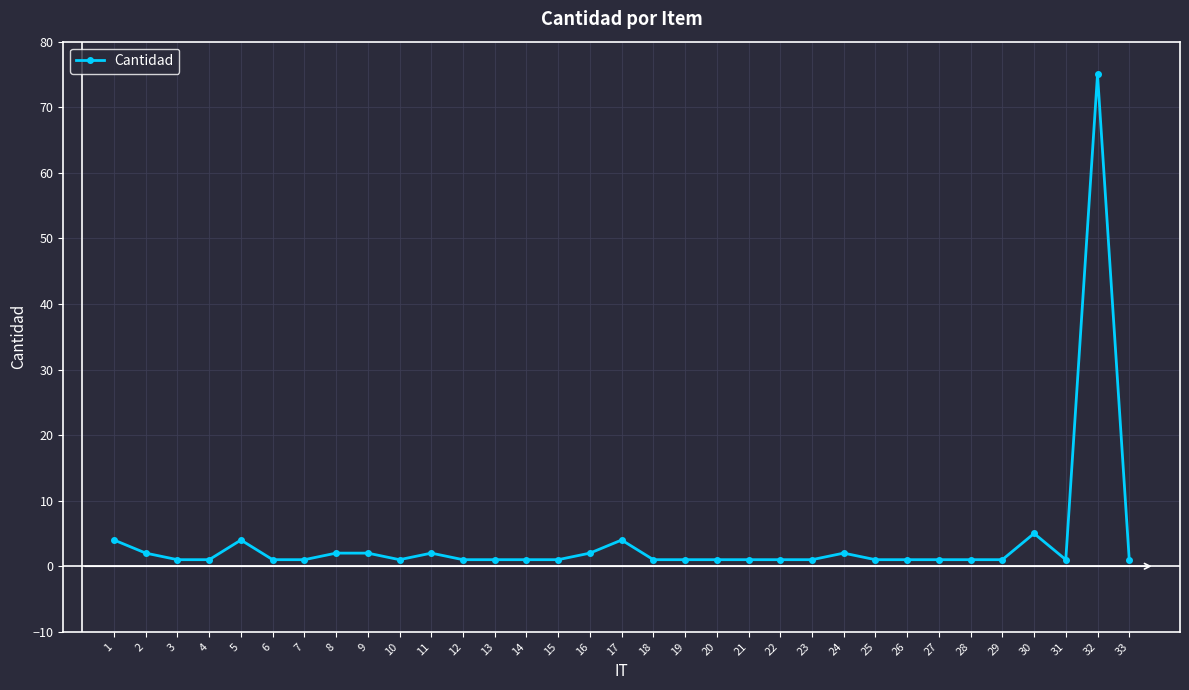

Which has a higher value, 22 or 32?

32